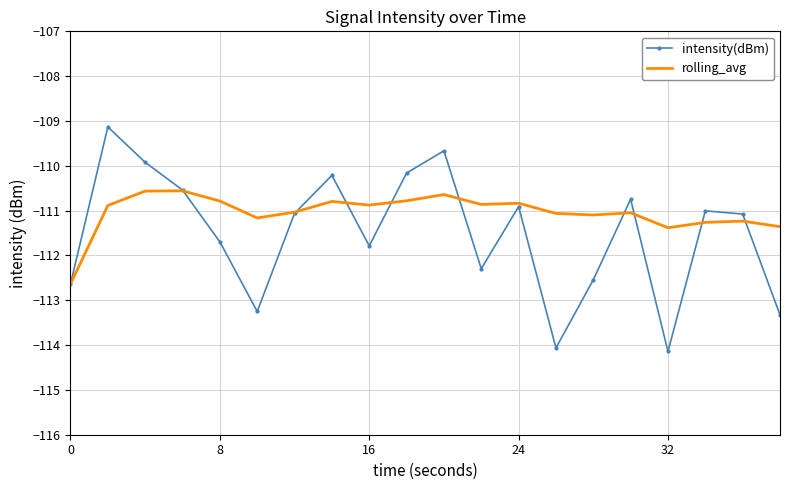

Which series has the largest total across all categories?

rolling_avg